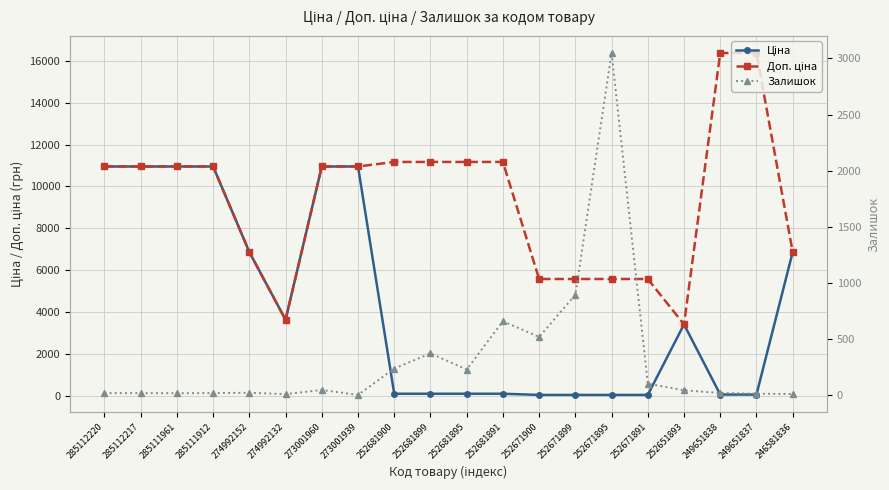

At which category is the sum across all series the highest?

273001960